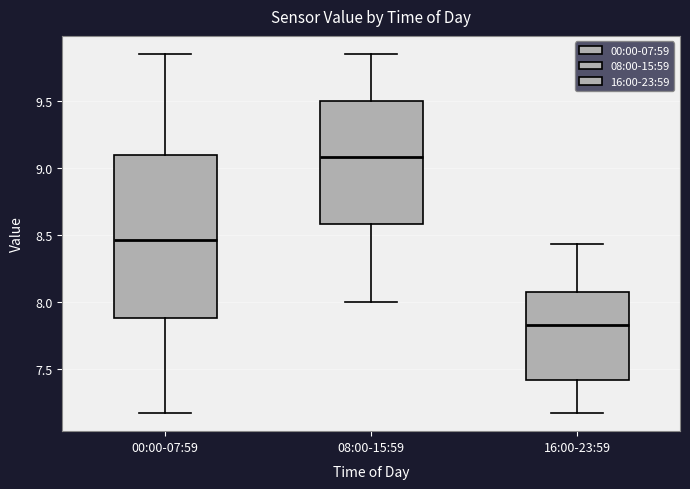

Where is the upper edge of the box for 16:00-23:59 on the y-axis? The values are not printed on the chart, so give them approximately, as read against the axis.

8.10